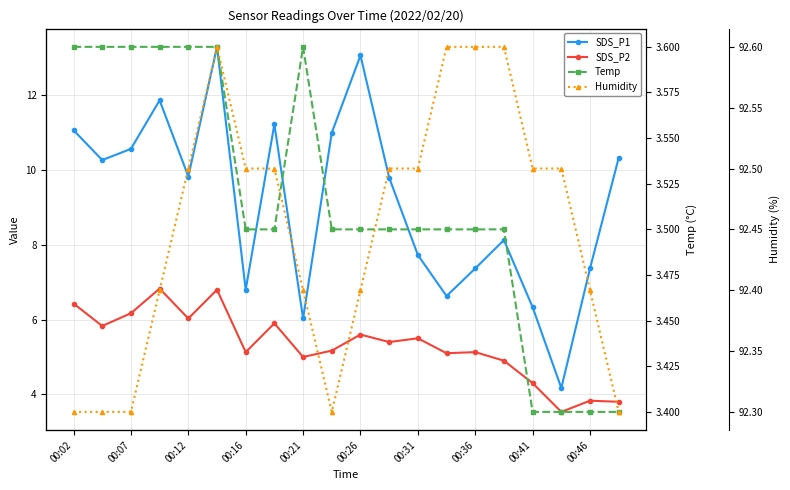

What is the value of the SDS_P1 point at the 20th from the left?

10.3